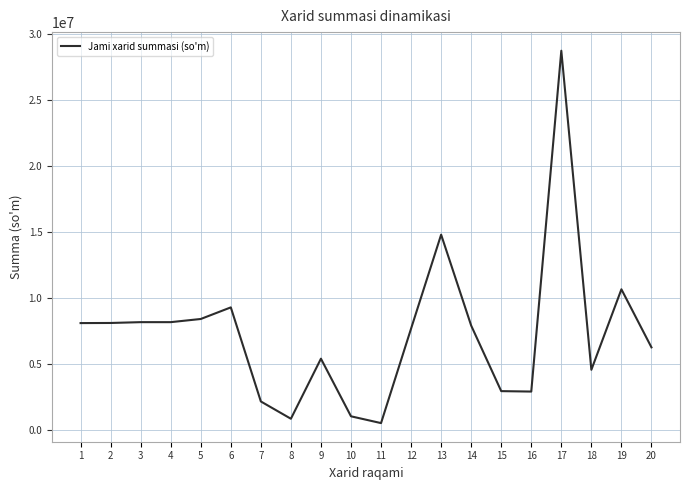

Read the value at 2.

8098000